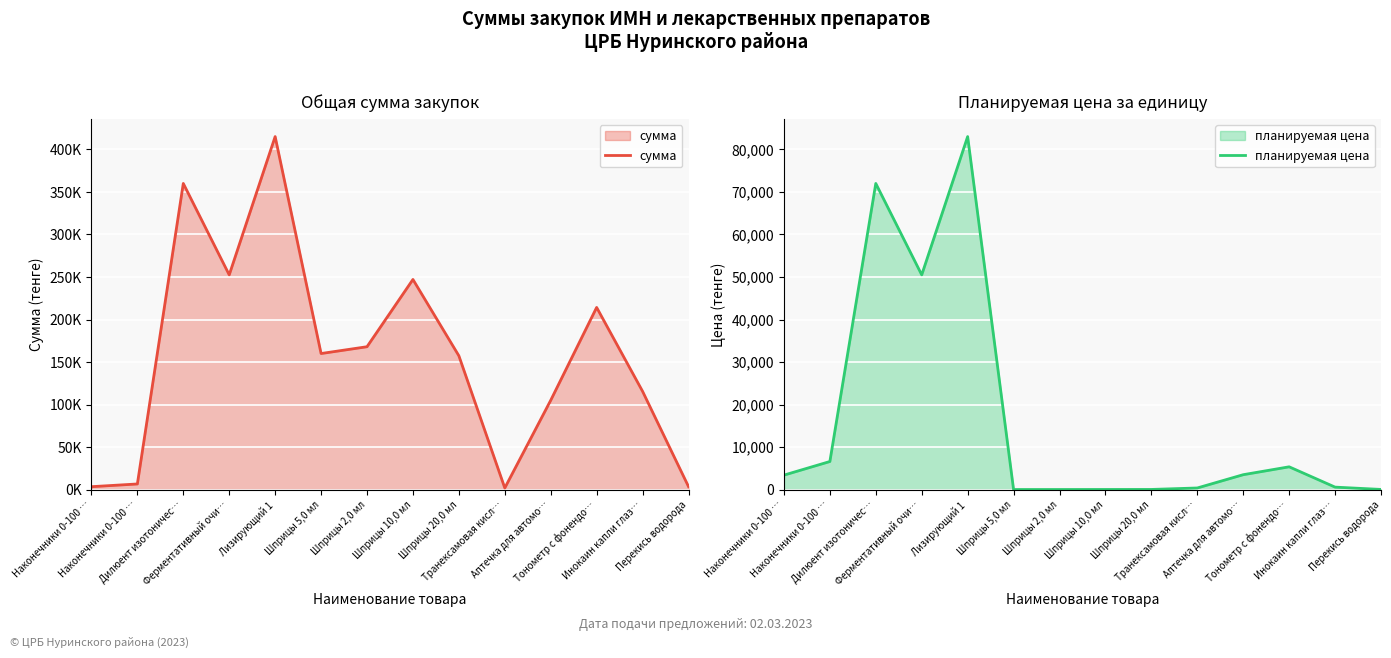

How many interior local valleys does the сумма series have?

3